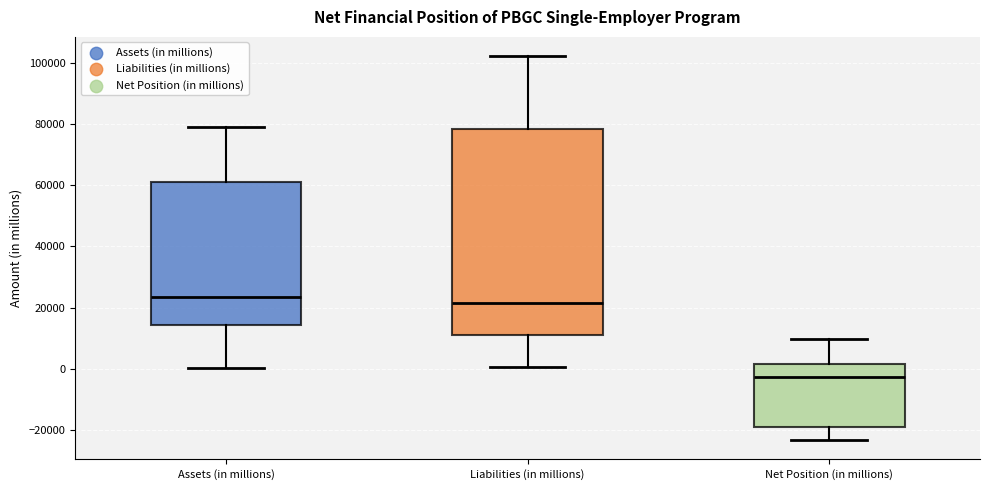

Reading left to right, transcribe this box plot: for each box, give where its median line is, the range the box spans, and where its two whiskers end, as read against the y-axis. The values are not printed on the chart, so give them approximately, as read against the axis.

Assets (in millions): median 24000, box 14000 to 62000, whiskers 0 to 78000
Liabilities (in millions): median 22000, box 12000 to 78000, whiskers 0 to 102000
Net Position (in millions): median -2000, box -18000 to 2000, whiskers -24000 to 10000